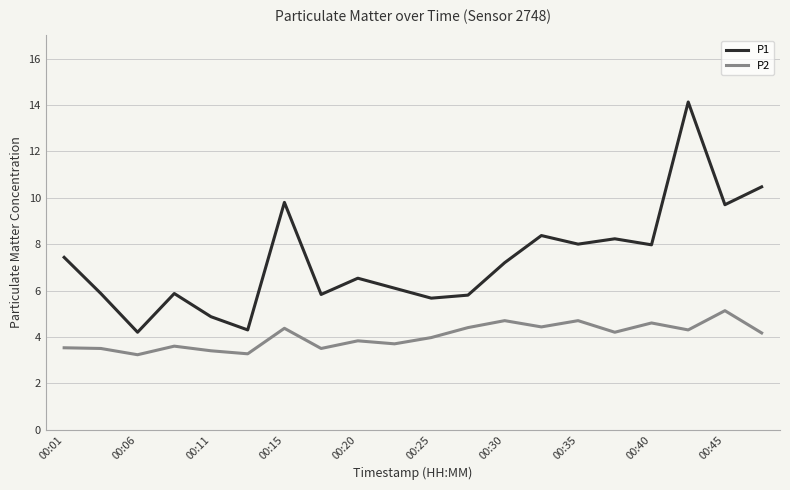

Which series has the largest range (max minus min)?

P1